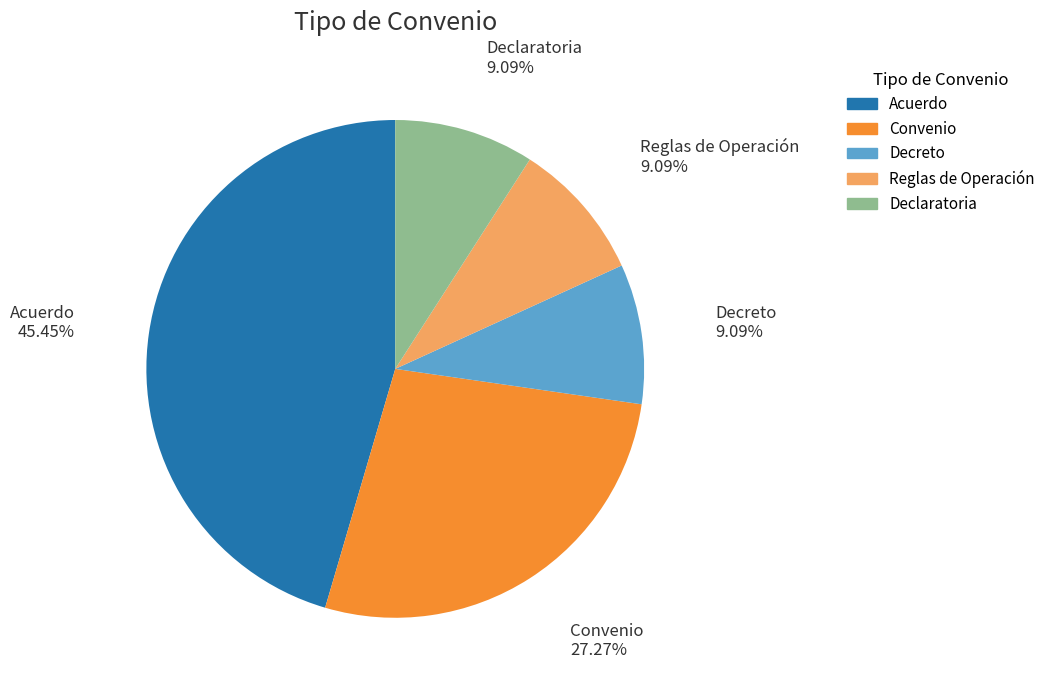

Is there a majority slice in this chart?

No